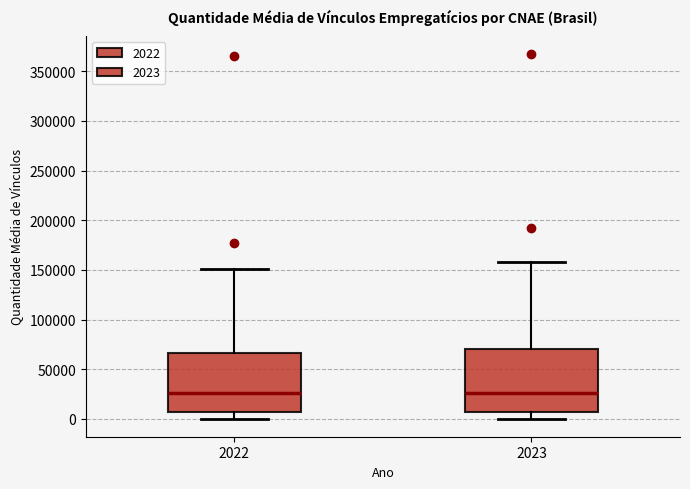

Reading left to right, transcribe this box plot: for each box, give where its median line is, the range the box spans, and where its two whiskers end, as read against the y-axis. The values are not printed on the chart, so give them approximately, as read against the axis.

2022: median 25000, box 5000 to 65000, whiskers 0 to 150000
2023: median 25000, box 5000 to 70000, whiskers 0 to 160000